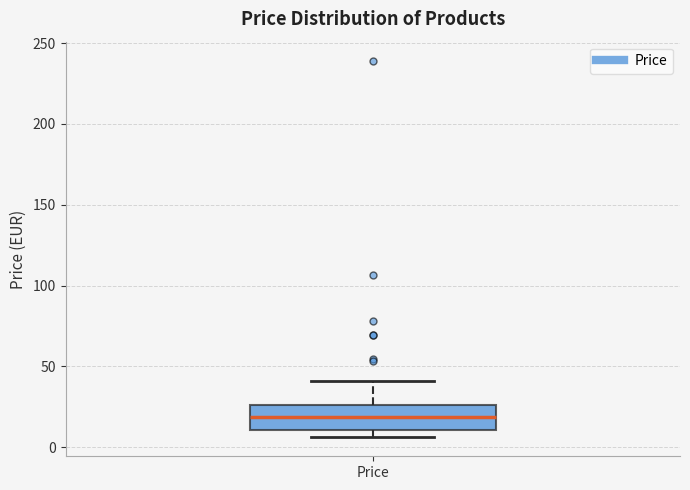

Transcribe this box plot: give where the median line is, the range the box spans, and where the two whiskers end, as read against the y-axis. The values are not printed on the chart, so give them approximately, as read against the axis.

median 20, box 10 to 25, whiskers 5 to 40